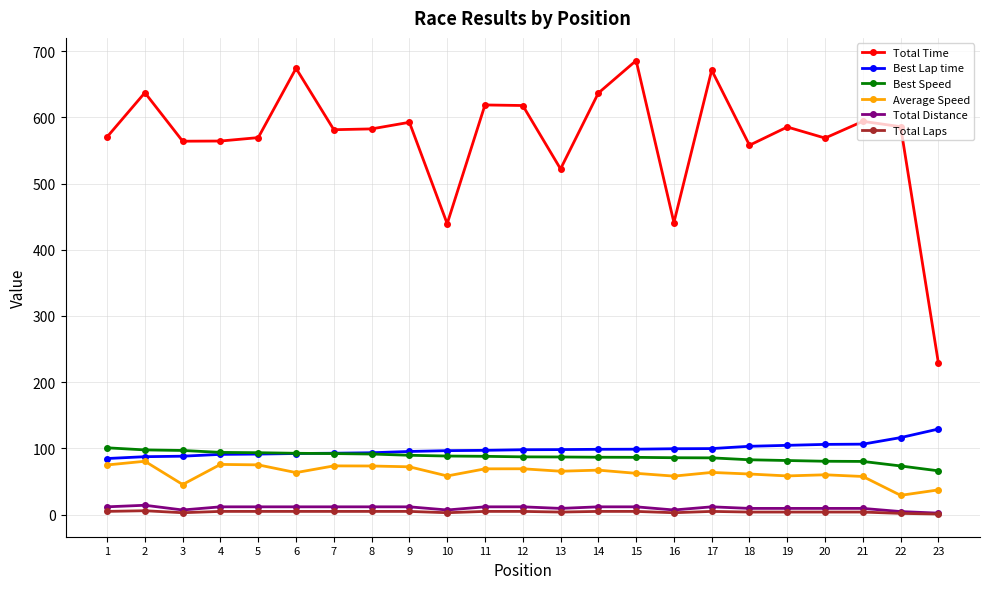

Which series changed the most between 5 and 16?

Total Time